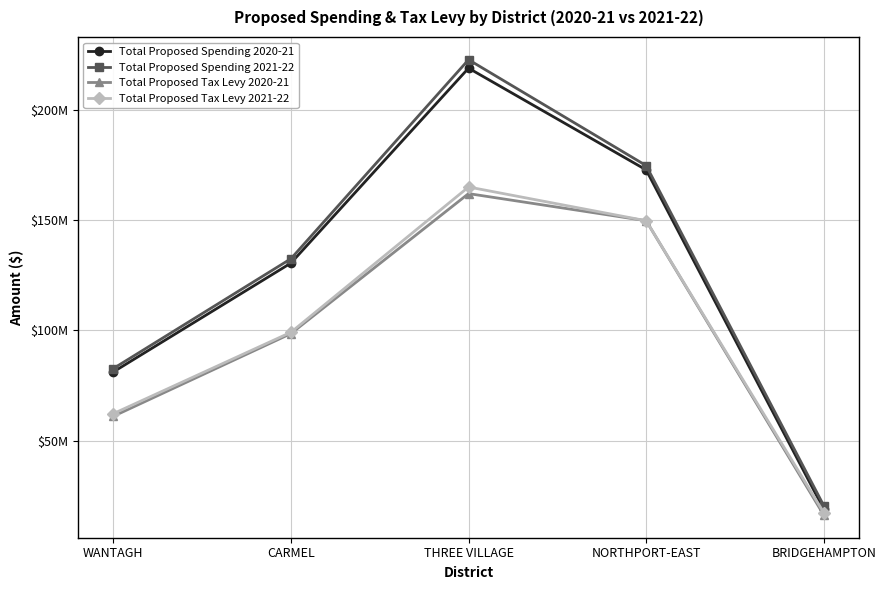

What is the difference between the Total Proposed Spending 2021-22 values at NORTHPORT-EAST and BRIDGEHAMPTON?

154031176